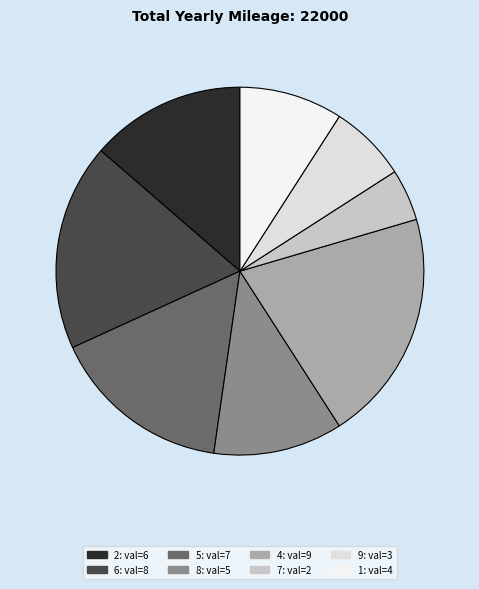

How many segments does this pie chart have?

8